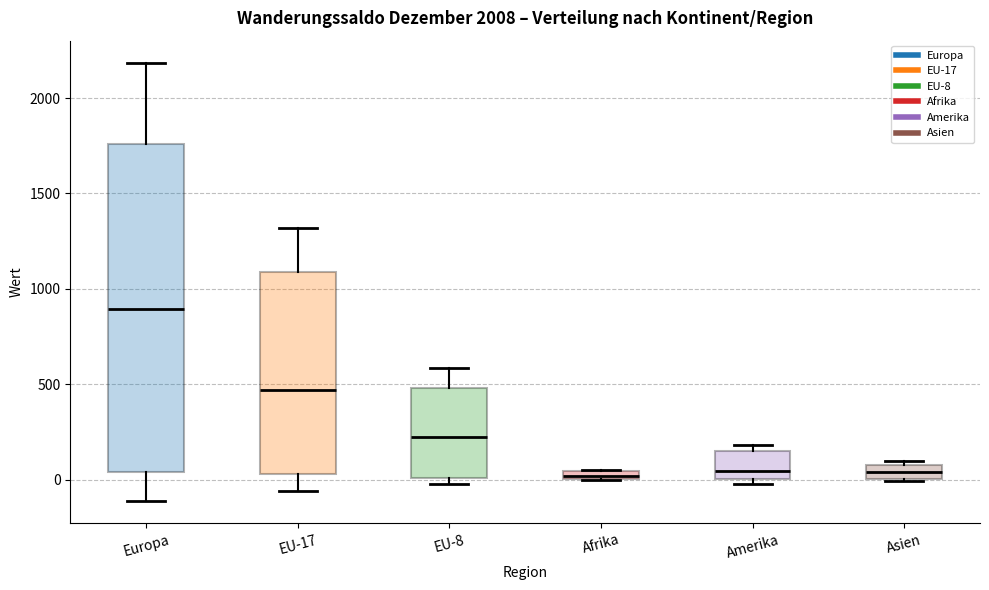

Where does the upper whisker of the box for EU-17 end on the y-axis? The values are not printed on the chart, so give them approximately, as read against the axis.

1300